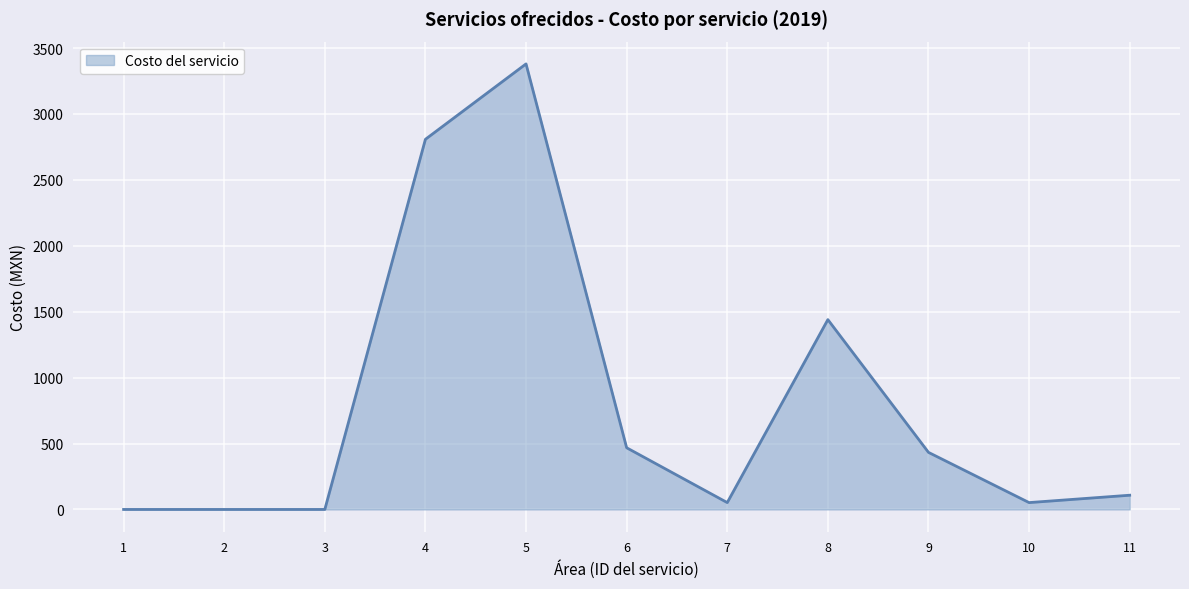

What is the difference between the maximum and minimum values?

3380.0